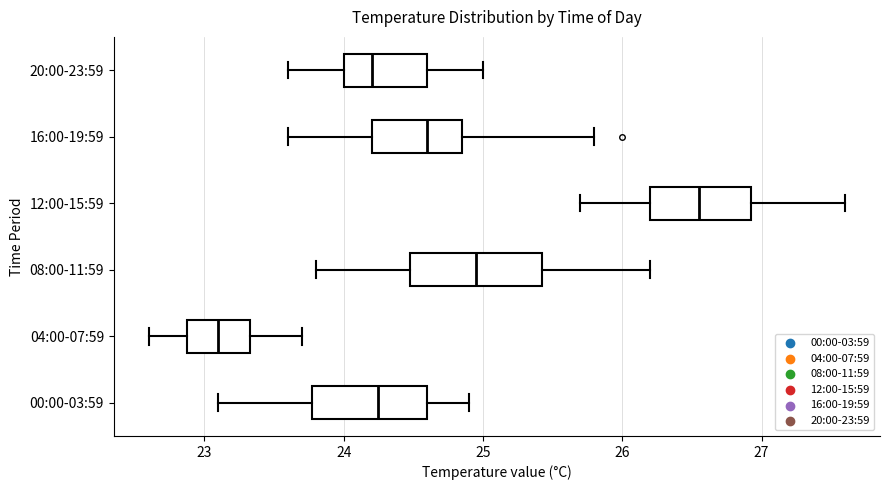

Reading bottom to top, transcribe this box plot: for each box, give where its median line is, the range the box spans, and where its two whiskers end, as read against the x-axis. The values are not printed on the chart, so give them approximately, as read against the axis.

00:00-03:59: median 24.3, box 23.8 to 24.6, whiskers 23.1 to 24.9
04:00-07:59: median 23.1, box 22.9 to 23.3, whiskers 22.6 to 23.7
08:00-11:59: median 25.0, box 24.5 to 25.4, whiskers 23.8 to 26.2
12:00-15:59: median 26.6, box 26.2 to 26.9, whiskers 25.7 to 27.6
16:00-19:59: median 24.6, box 24.2 to 24.9, whiskers 23.6 to 25.8
20:00-23:59: median 24.2, box 24.0 to 24.6, whiskers 23.6 to 25.0